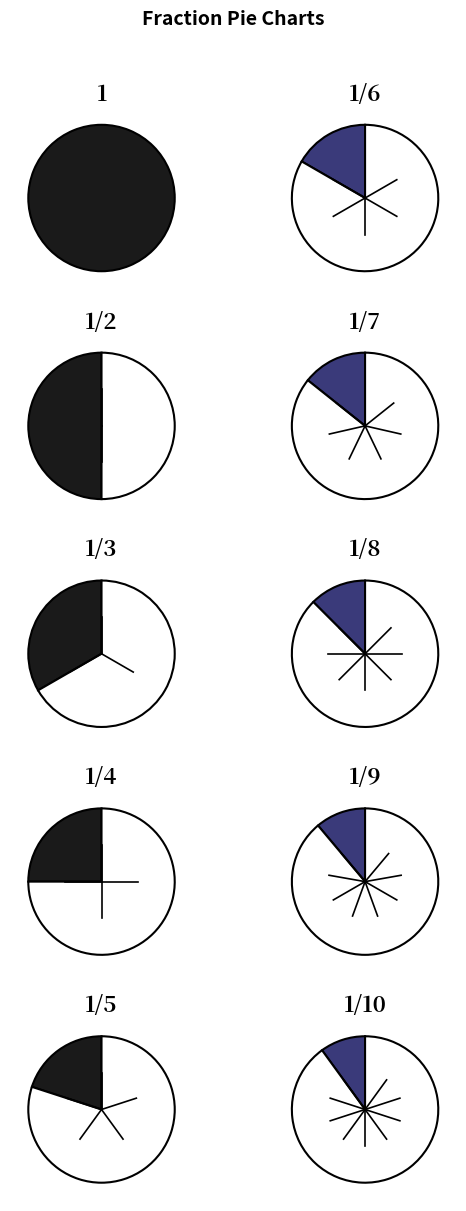

Rank the categories by value from lowest to highest.

1/10, 1/9, 1/8, 1/7, 1/6, 1/5, 1/4, 1/3, 1/2, 1